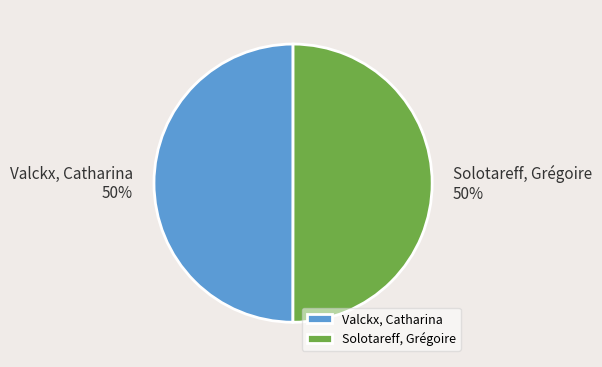

What is the ratio of the value at Valckx, Catharina to the value at Solotareff, Grégoire?

1.0